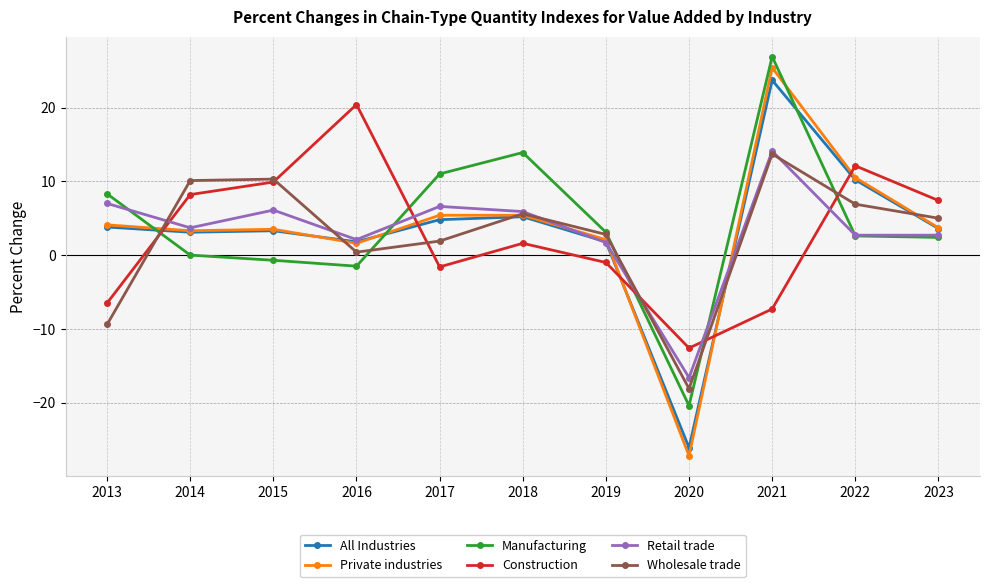

How many times do Construction and Manufacturing cross each other?

5